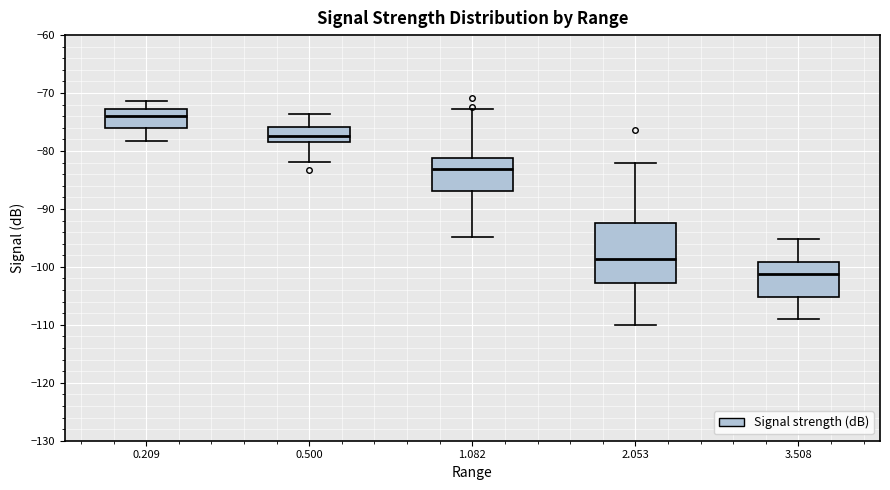

Which box's median line is the highest?

0.209